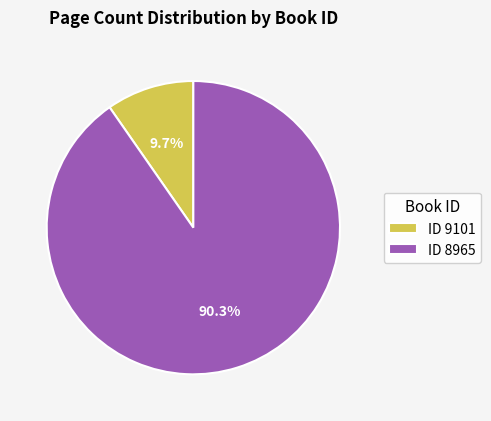

Is ID 8965 the majority of the pie?

Yes